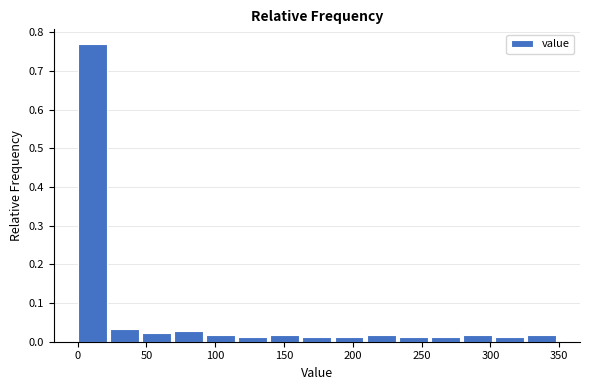

Reading left to right, list every bar in this chart as the range it spans on the x-axis followed by its height. Neither the bar edges nor the heights are printed on the chart, so give them approximately, as read against the axes.

0 to 25: 0.77
25 to 45: 0.03
45 to 70: 0.02
70 to 95: 0.03
95 to 115: 0.02
115 to 140: 0.01
140 to 165: 0.02
165 to 185: 0.01
185 to 210: 0.01
210 to 235: 0.02
235 to 255: 0.01
255 to 280: 0.01
280 to 305: 0.02
305 to 325: 0.01
325 to 350: 0.02